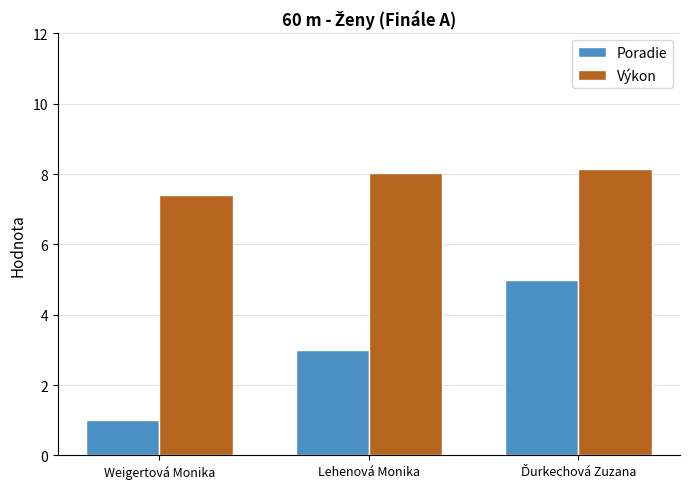

Which series has the widest spread of values?

Poradie